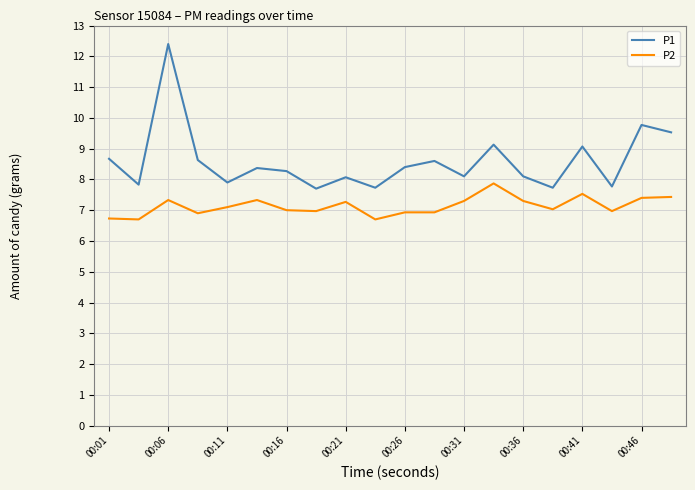

Which series has the widest spread of values?

P1